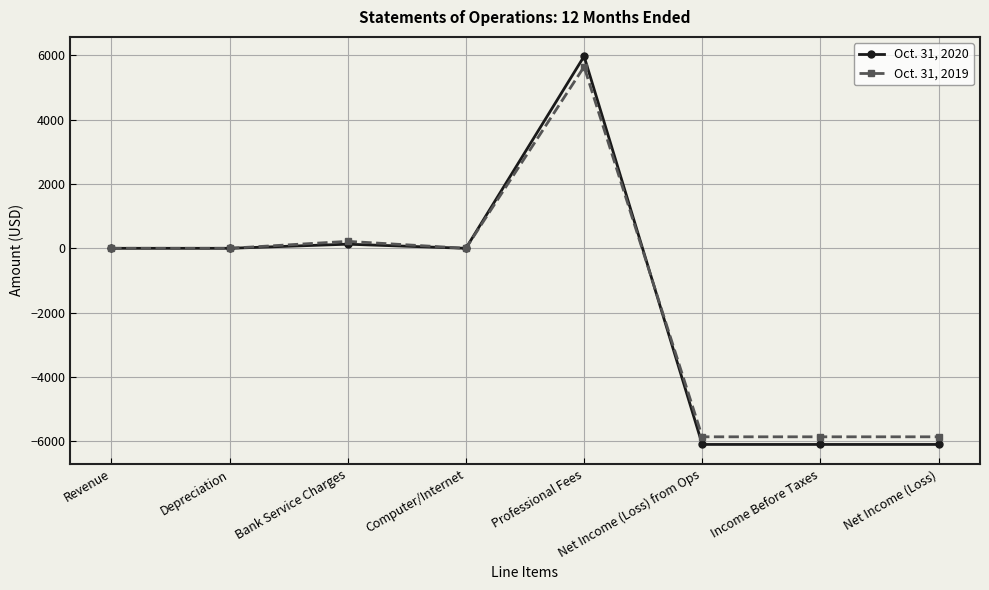

List the series in order of their overall mean, highest first.

Oct. 31, 2019, Oct. 31, 2020